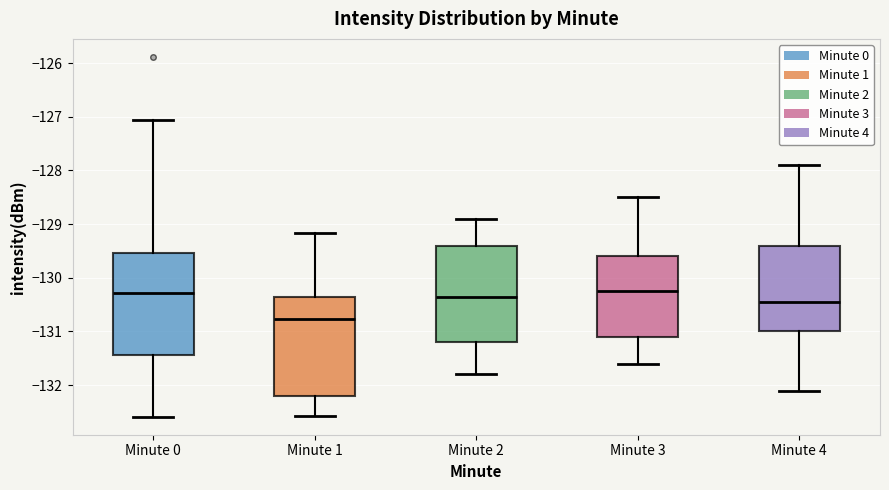

Which box's median line is the lowest?

Minute 1